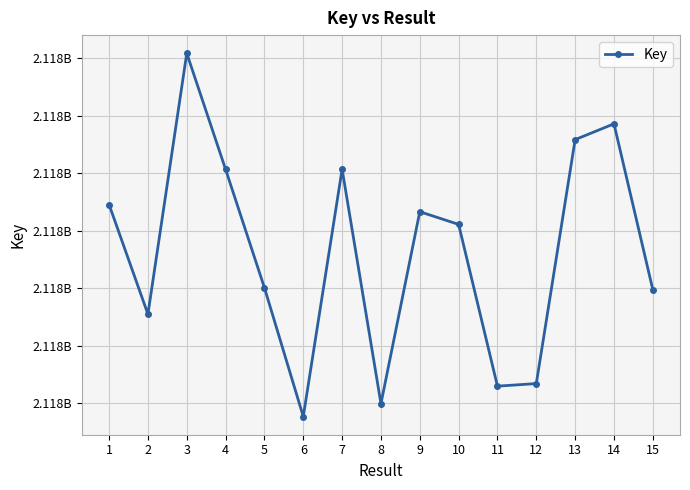

What is the value of the 8th point from the left?

2117894965